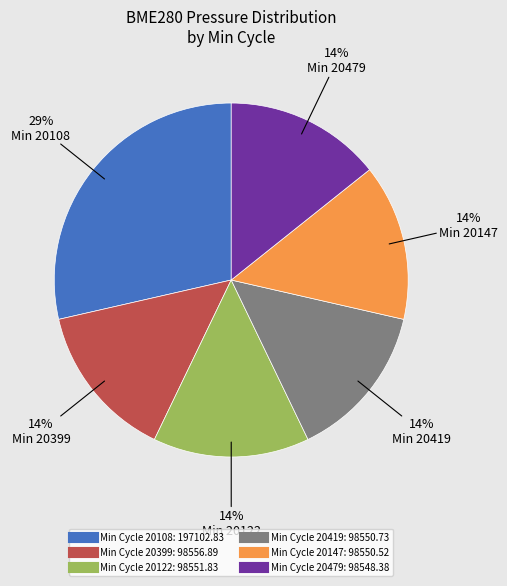

To the nearest percent, what is the average slice percentage?

17%